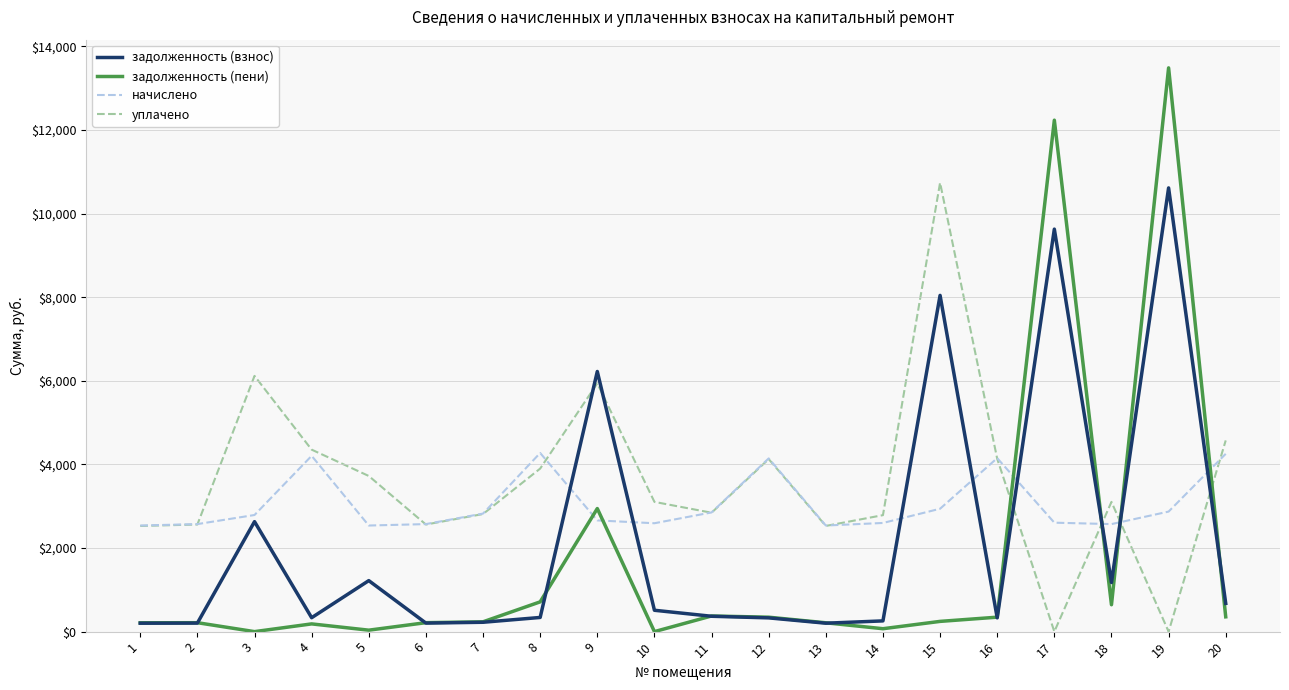

Which series has the largest total across all categories?

уплачено